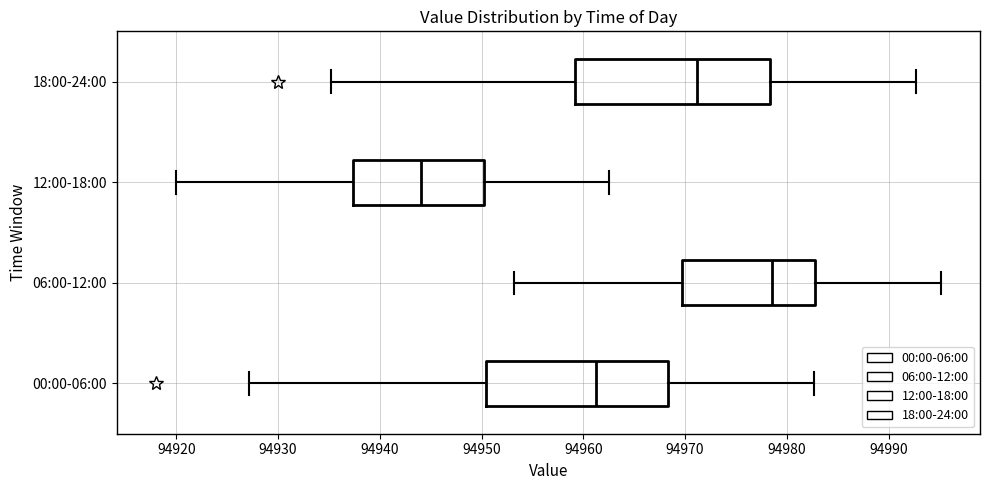

Comparing the boxes themselves (not the whiskers), which one is the widest?

18:00-24:00